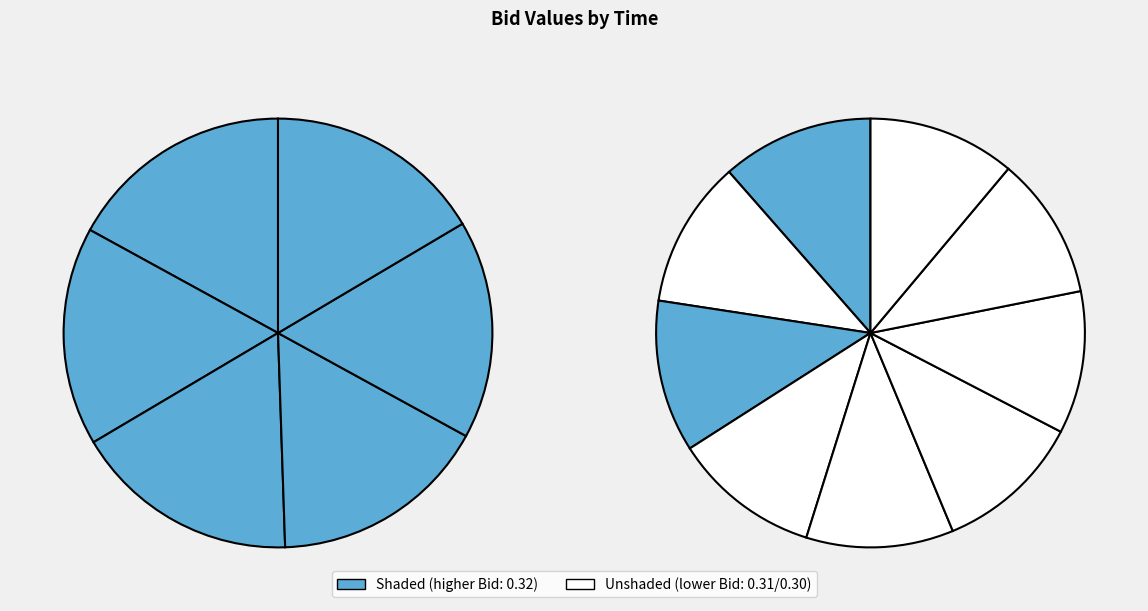

Does 17:18:41.730 represent more than half of the total?

No